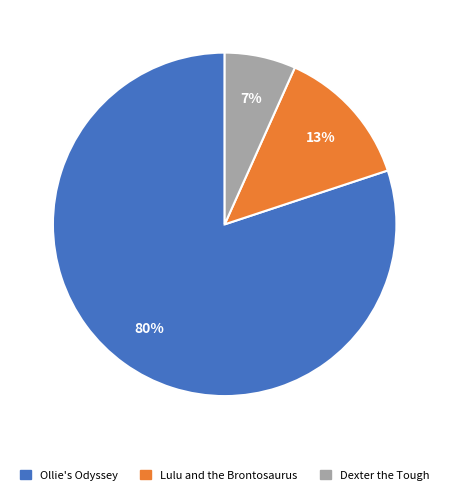

The Lulu and the Brontosaurus slice represents 13% of the pie. True or false?

True